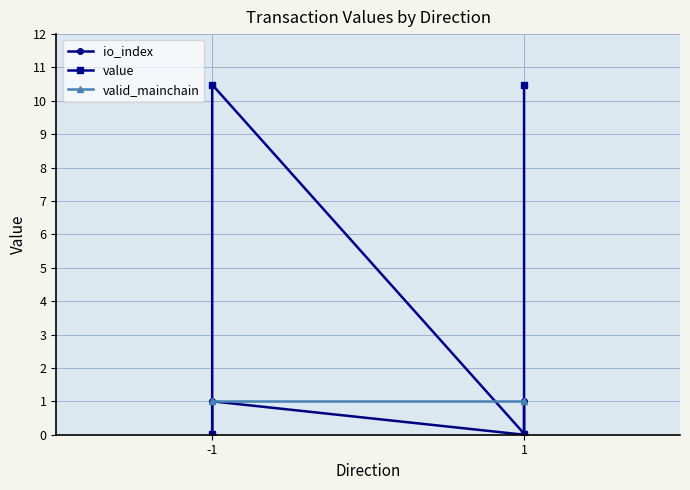

Is the value of value at 1 greater than the value of io_index at 1?

Yes